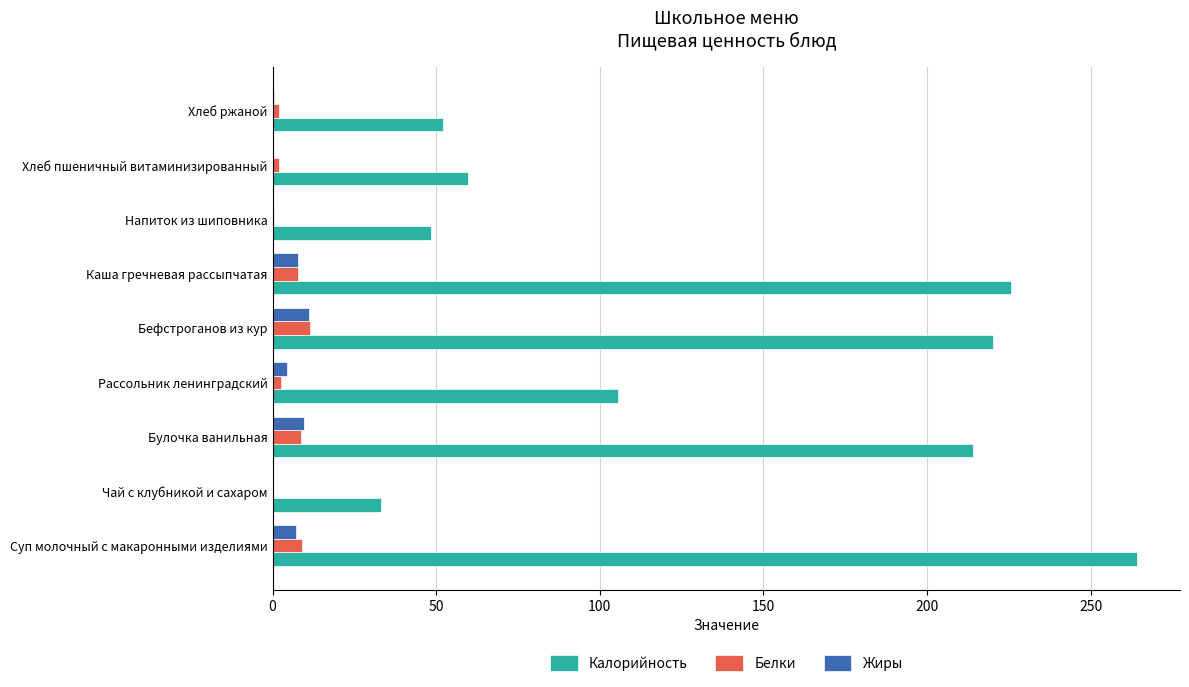

Which series changed the most between Булочка ванильная and Напиток из шиповника?

Калорийность